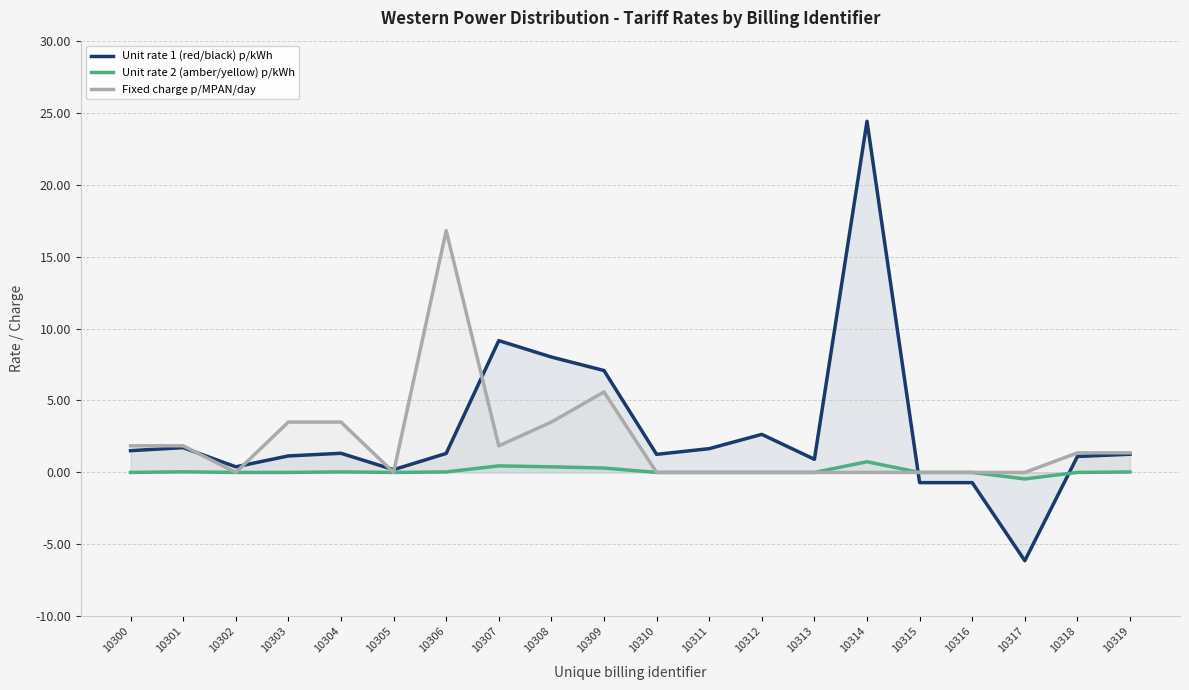

How many interior local peaks does the Fixed charge p/MPAN/day series have?

2